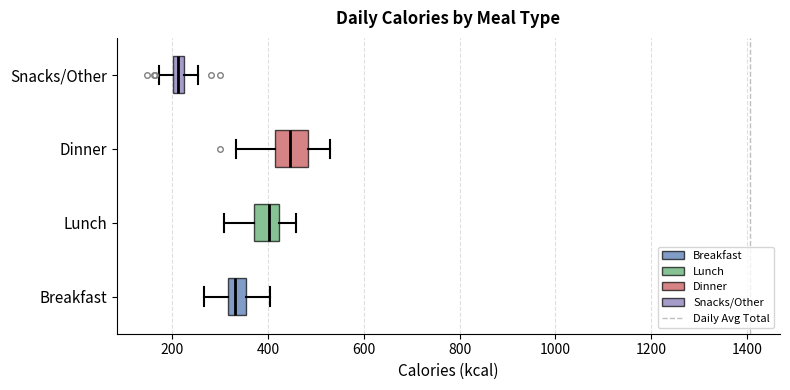

Which box's median line is the furthest to the right?

Dinner